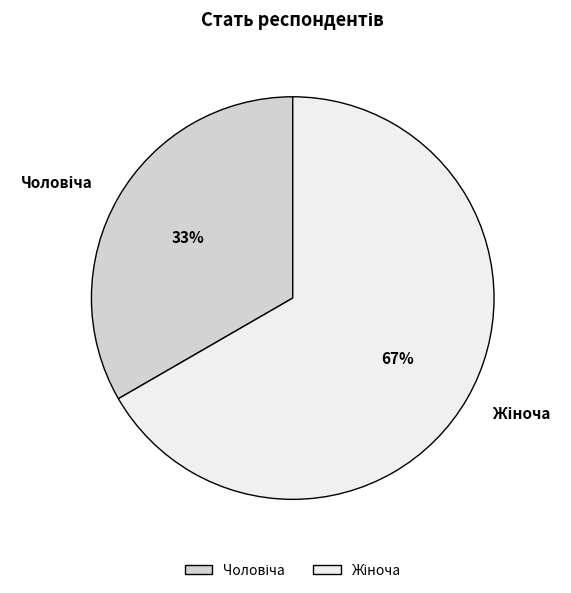

Does any single category account for the majority?

Yes